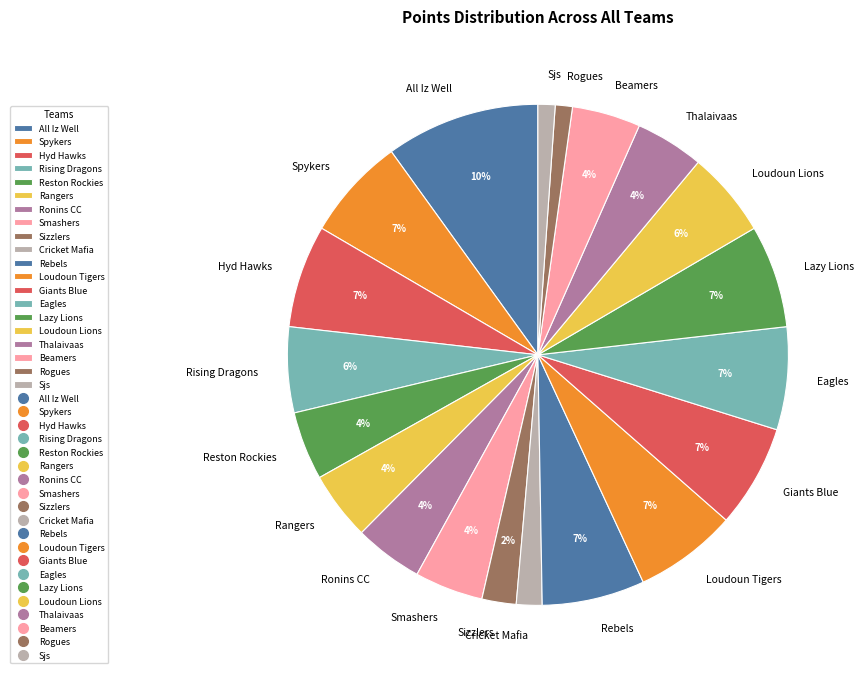

Is Rebels the majority of the pie?

No